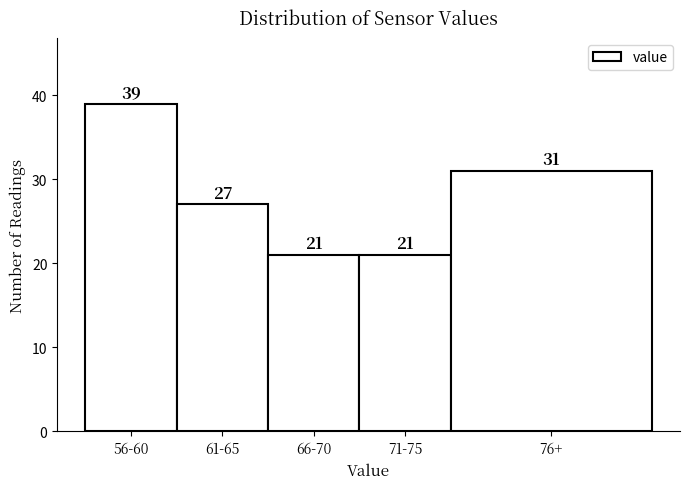

Reading right to left, what are all the values shown in this chart?

76+=31	71-75=21	66-70=21	61-65=27	56-60=39